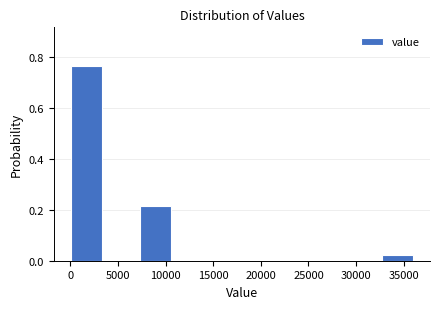

What is the height of the bar covering 0 to 3500 on the x-axis? Neither the bar edges nor the heights are printed on the chart, so give them approximately, as read against the axes.

0.76